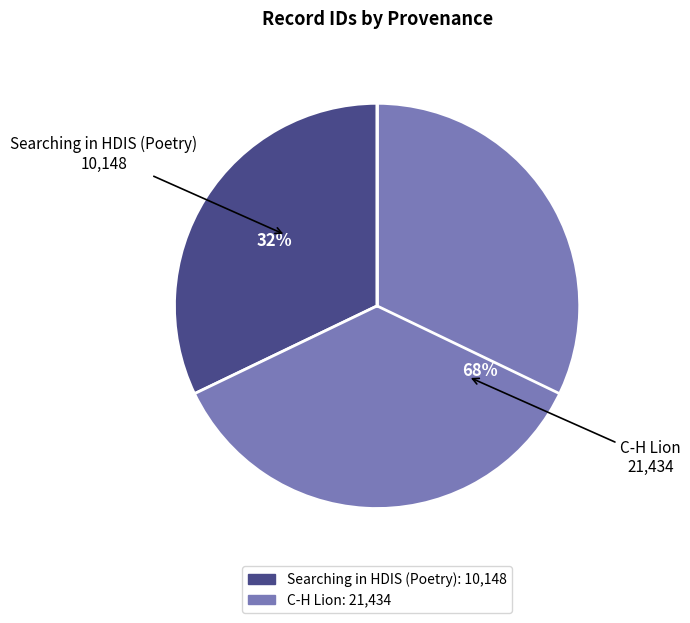

What is the ratio of the value at Searching in HDIS (Poetry) to the value at C-H Lion?

0.5